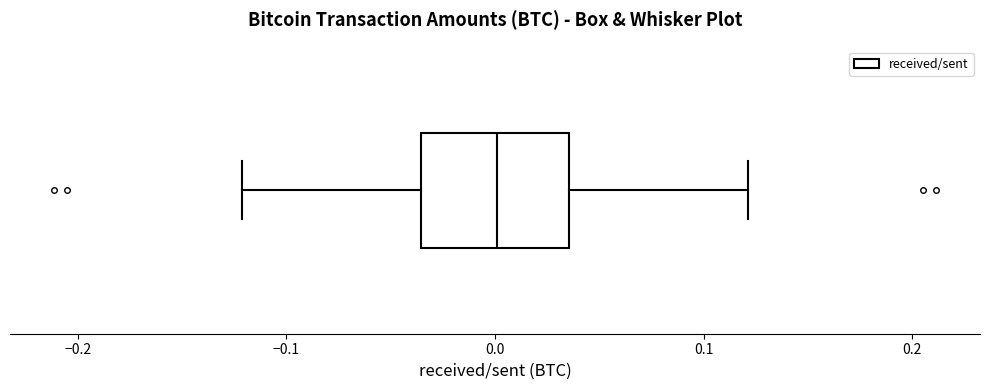

Where is the left edge of the box on the x-axis? The values are not printed on the chart, so give them approximately, as read against the axis.

-0.04